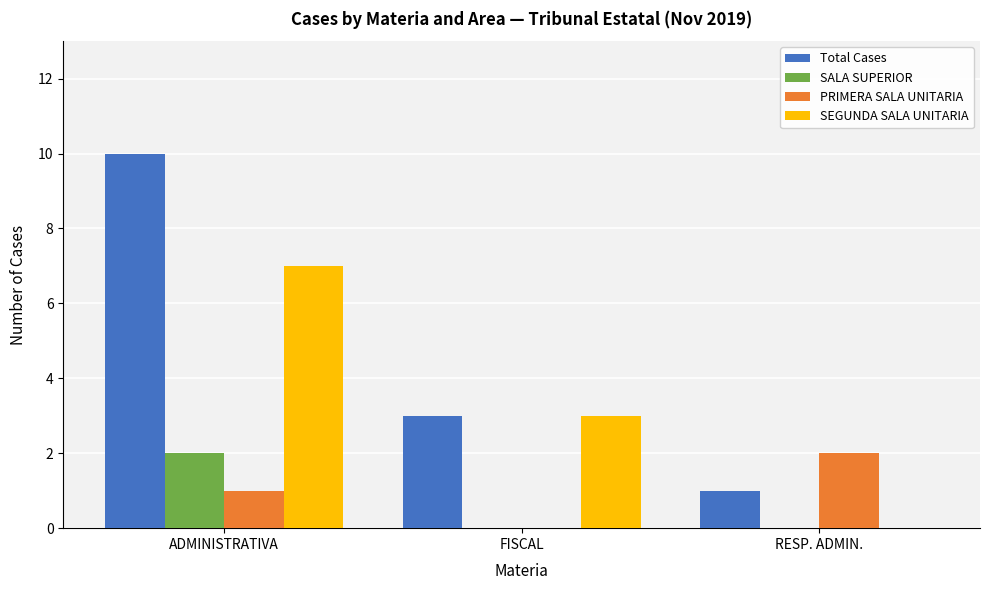

What is the sum of all SEGUNDA SALA UNITARIA values?

10